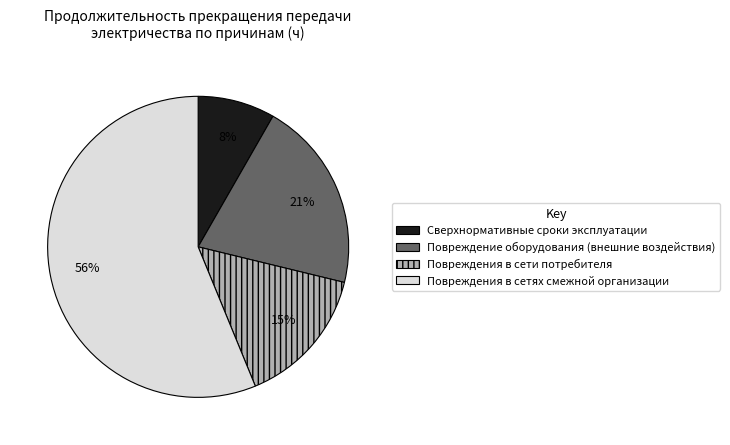

To the nearest percent, what is the average slice percentage?

25%